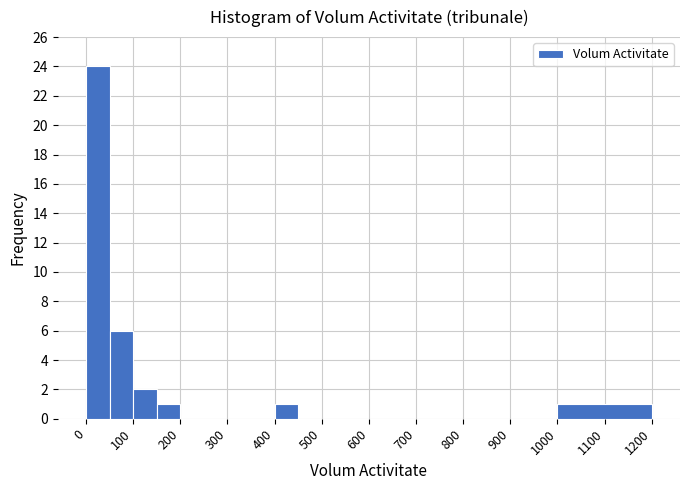

What is the height of the bar covering 400 to 450 on the x-axis? The values are not printed on the chart, so give them approximately, as read against the axis.

1